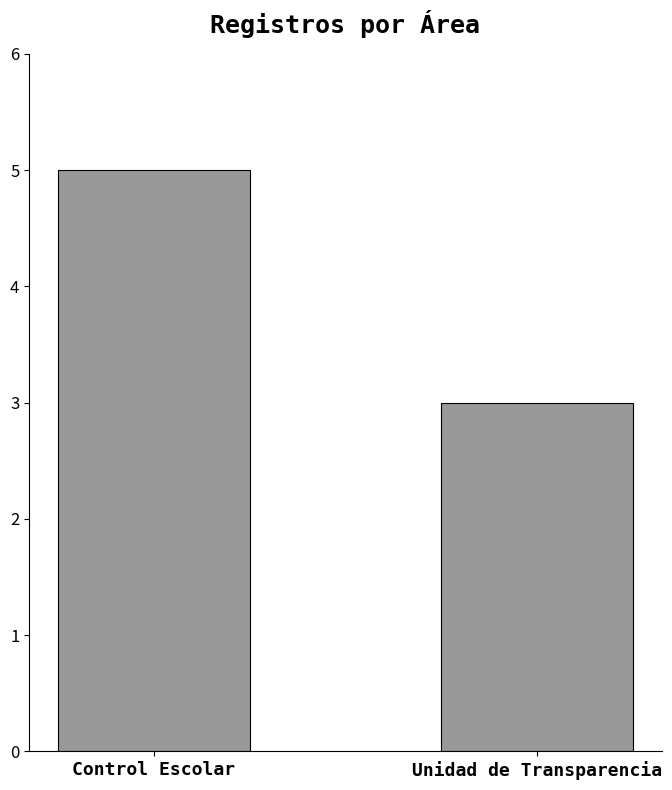

What is the sum of the values at Unidad de Transparencia and Control Escolar?

8